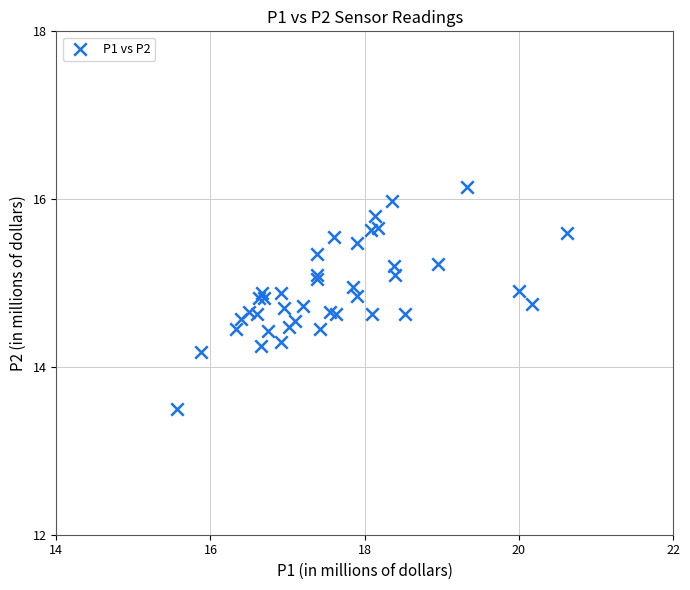

What Y value in the scatter plot is closest to 14?

14.2